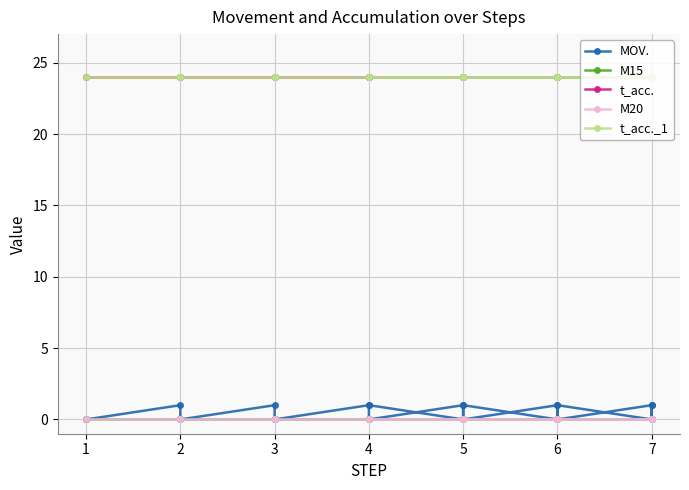

True or false: t_acc. has more than 0 interior local peaks.

False